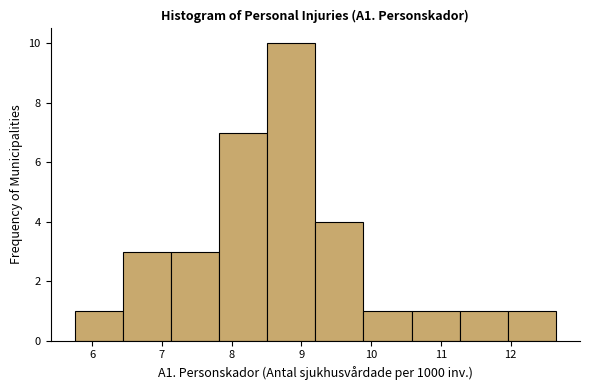

Which range on the x-axis has the tallest bar?

8.5 to 9.2